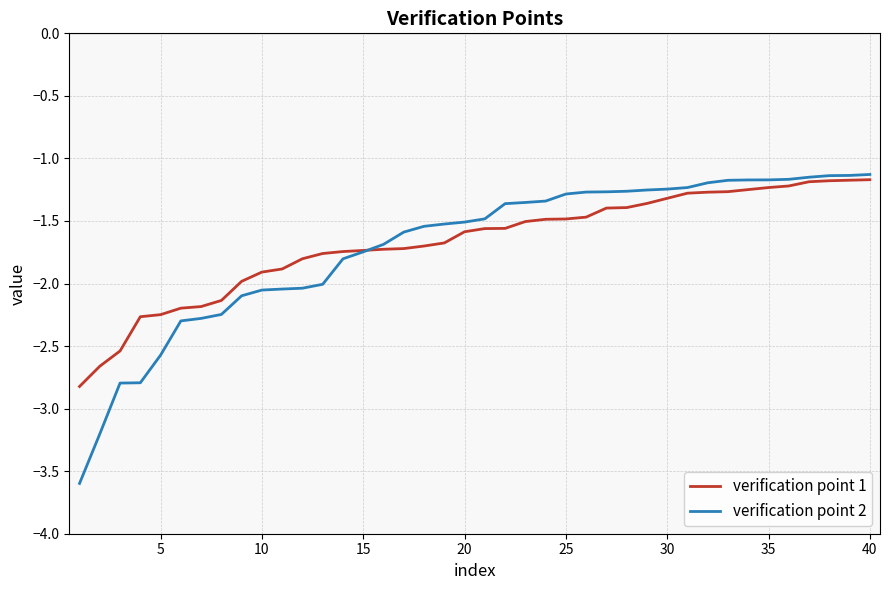

What is the lowest value of the verification point 2 series?

-3.6